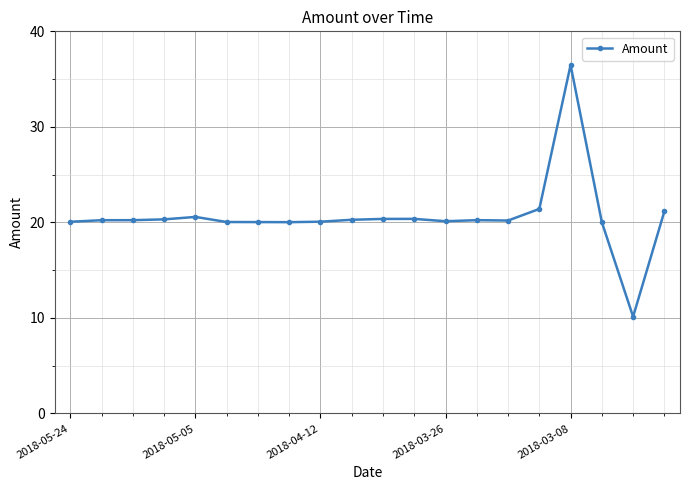

What is the greatest value displayed?

36.5